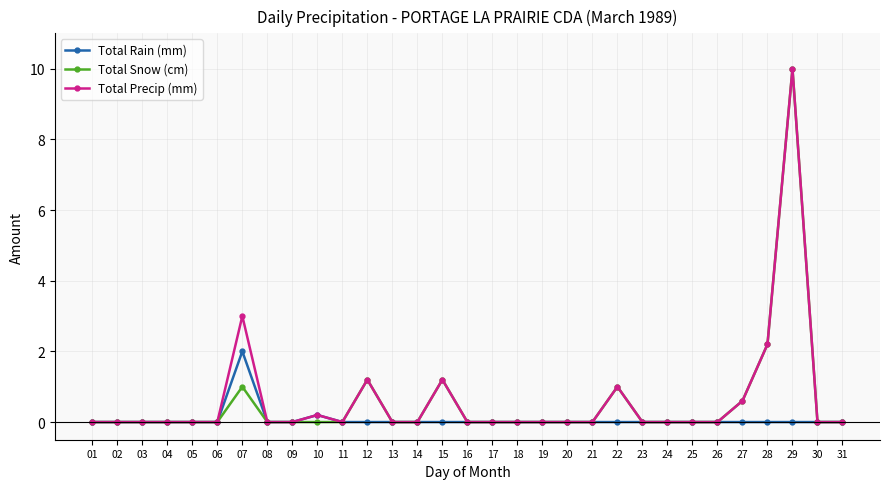

True or false: Total Snow (cm) has a value of 0.0 at 13.

True